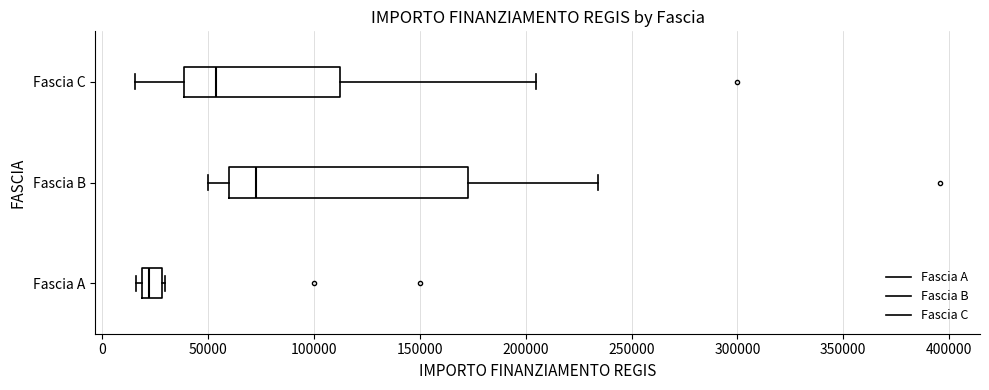

Reading bottom to top, transcribe this box plot: for each box, give where its median line is, the range the box spans, and where its two whiskers end, as read against the x-axis. The values are not printed on the chart, so give them approximately, as read against the axis.

Fascia A: median 20000 (inside the box), box 20000 to 30000, whiskers 15000 to 30000
Fascia B: median 70000, box 60000 to 175000, whiskers 50000 to 235000
Fascia C: median 55000, box 40000 to 110000, whiskers 15000 to 205000